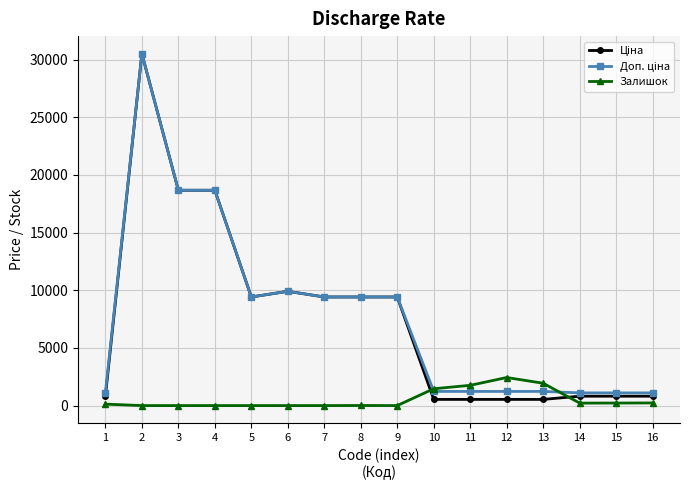

What is the difference between the highest and lowest values at 5?

9416.9